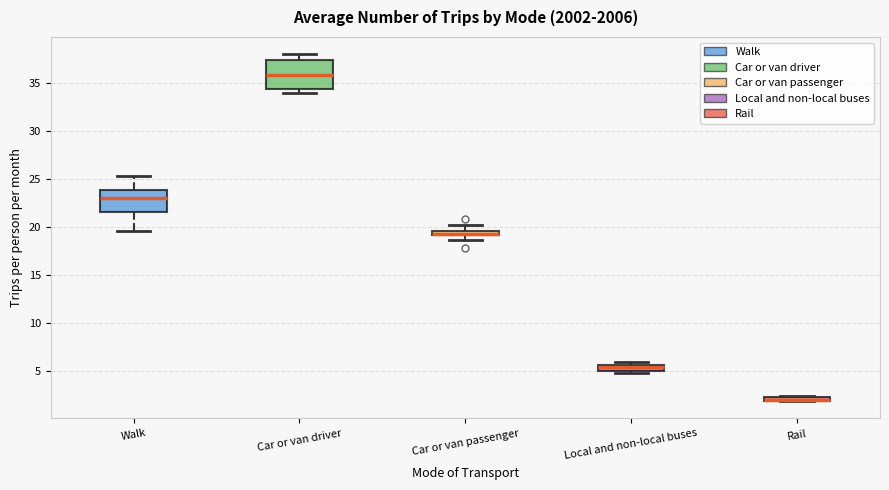

Where is the upper edge of the box for Car or van passenger on the y-axis? The values are not printed on the chart, so give them approximately, as read against the axis.

19.5